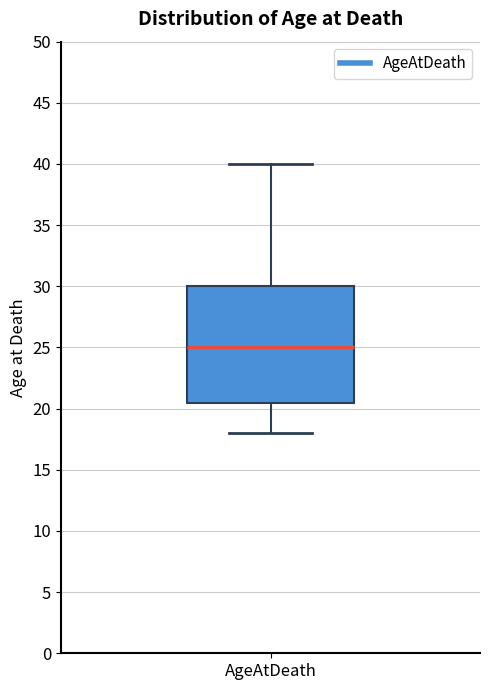

Transcribe this box plot: give where the median line is, the range the box spans, and where the two whiskers end, as read against the y-axis. The values are not printed on the chart, so give them approximately, as read against the axis.

median 25.0, box 20.5 to 30.0, whiskers 18.0 to 40.0